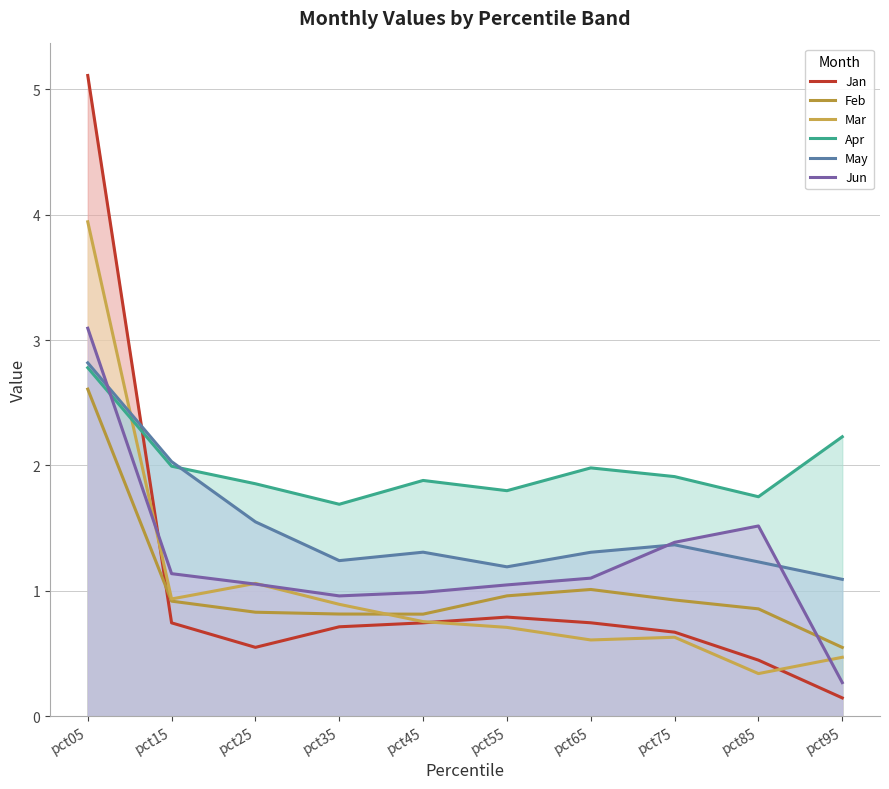

Reading right to left, what are all the values shown in this chart?

Jan: 0.1	0.4	0.7	0.7	0.8	0.7	0.7	0.6	0.7	5.1
Feb: 0.5	0.9	0.9	1.0	1.0	0.8	0.8	0.8	0.9	2.6
Mar: 0.5	0.3	0.6	0.6	0.7	0.8	0.9	1.1	0.9	3.9
Apr: 2.2	1.8	1.9	2.0	1.8	1.9	1.7	1.9	2.0	2.8
May: 1.1	1.2	1.4	1.3	1.2	1.3	1.2	1.6	2.0	2.8
Jun: 0.3	1.5	1.4	1.1	1.0	1.0	1.0	1.1	1.1	3.1